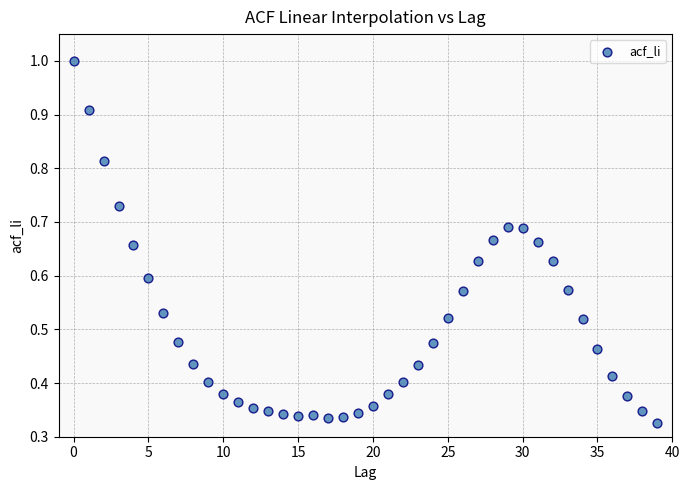

How many data points are displayed?

40